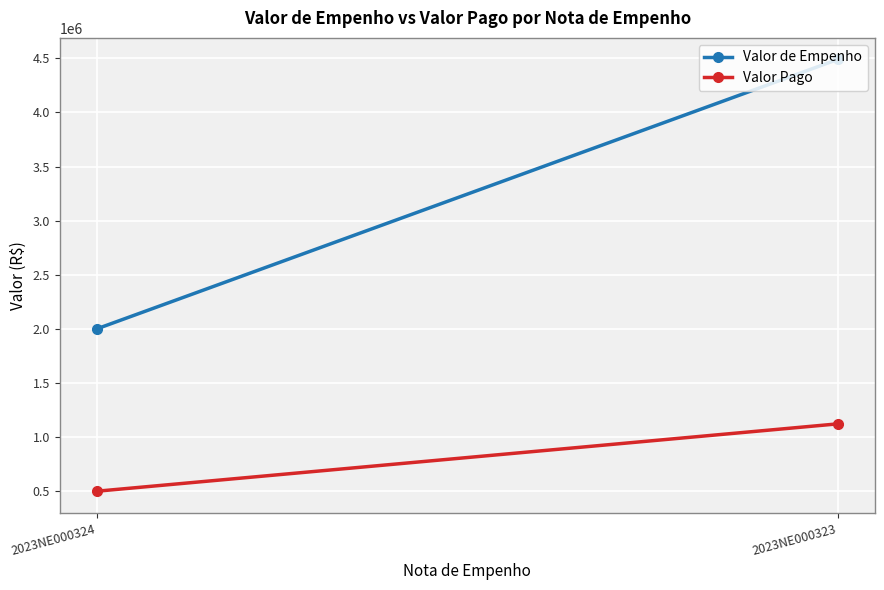

Reading right to left, extract all data points from this chart.

Valor de Empenho: 2023NE000323=4488801.7	2023NE000324=2000000.0
Valor Pago: 2023NE000323=1122200.4	2023NE000324=500000.0